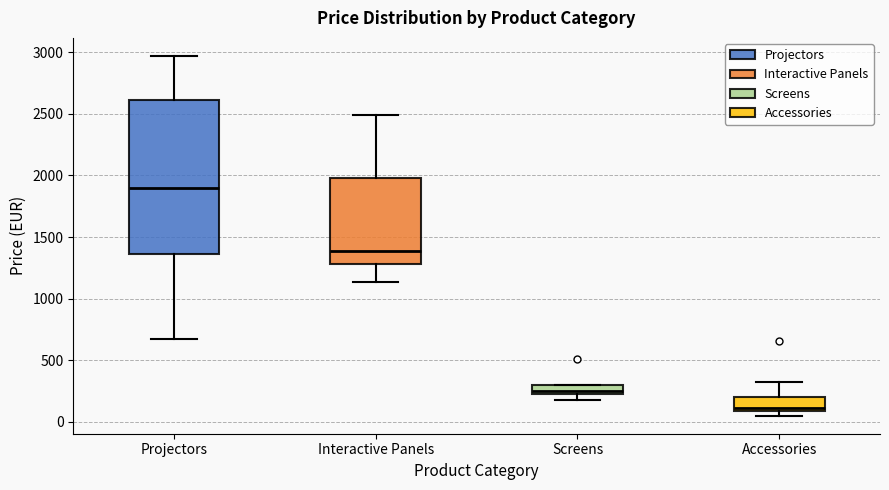

Which box has the lowest median line?

Accessories